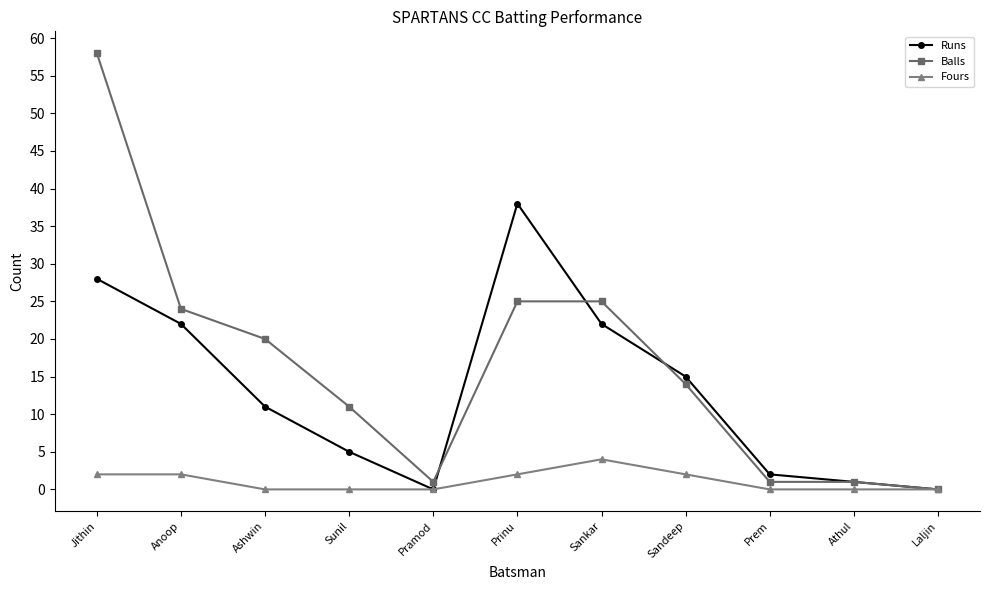

What is the highest value of the Fours series?

4